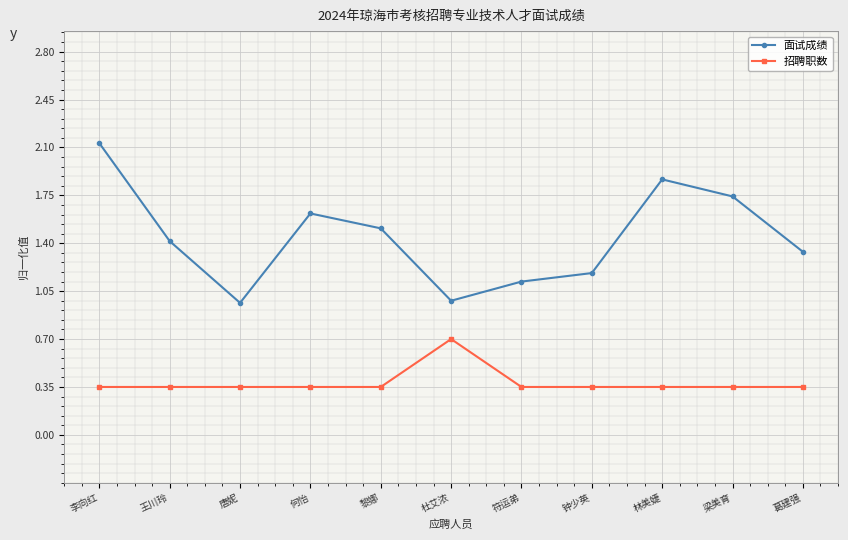

Where is the first local maximum for 面试成绩?

何怡